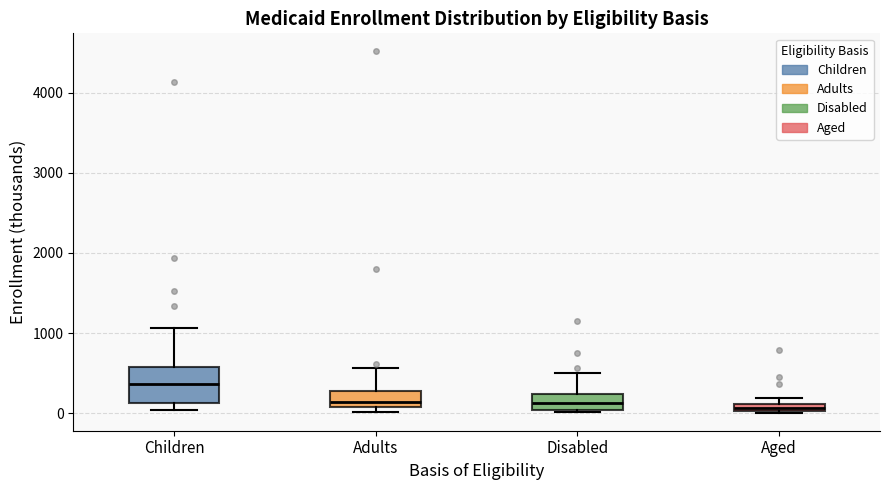

Where is the lower edge of the box for Children on the y-axis? The values are not printed on the chart, so give them approximately, as read against the axis.

100